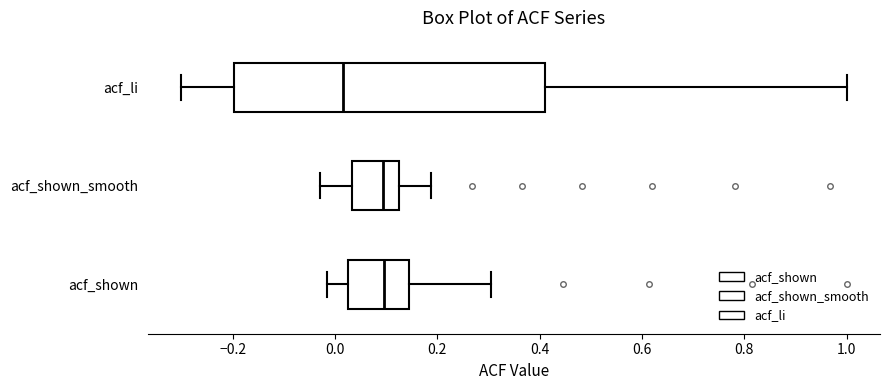

Where is the left edge of the box for acf_shown_smooth on the x-axis? The values are not printed on the chart, so give them approximately, as read against the axis.

0.04